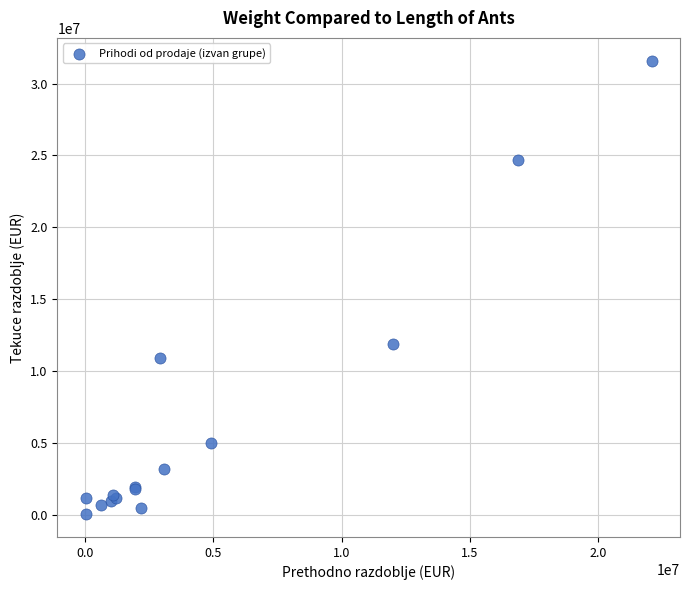

What Y value in the scatter plot is closest to 15807592?

11883246